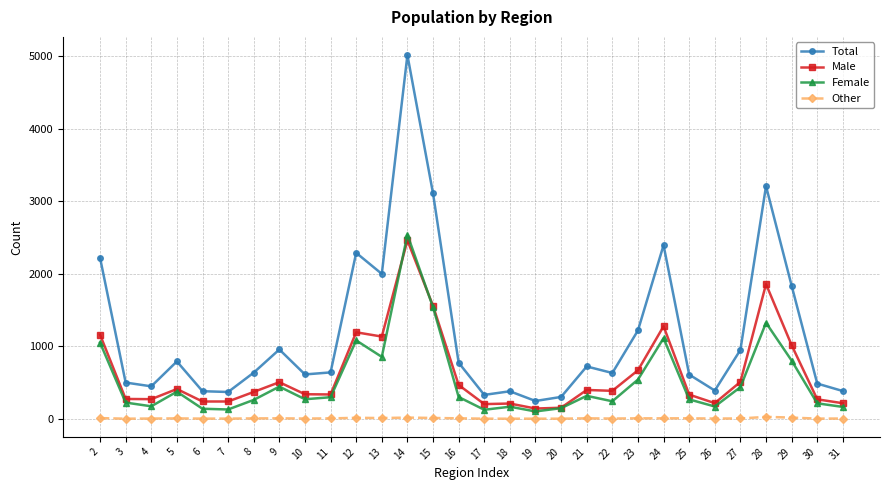

What is the maximum value for Female?

2538